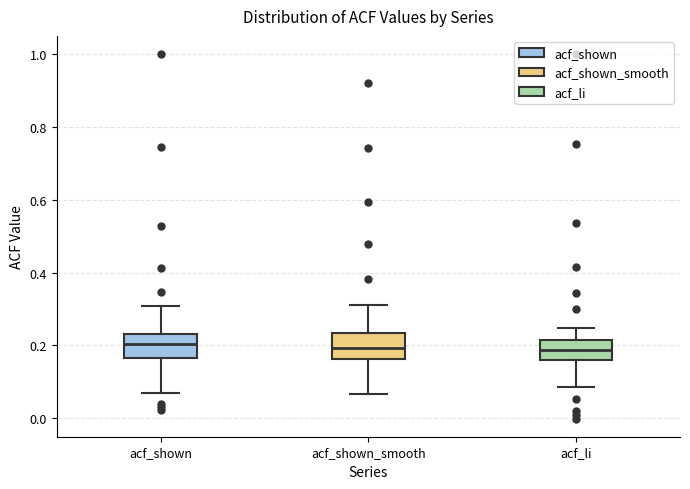

Reading left to right, read every box against the y-axis: the position of its median line, the range the box covers, and the ends of its whiskers. The values are not printed on the chart, so give them approximately, as read against the axis.

acf_shown: median 0.20, box 0.16 to 0.24, whiskers 0.06 to 0.30
acf_shown_smooth: median 0.20, box 0.16 to 0.24, whiskers 0.06 to 0.32
acf_li: median 0.18, box 0.16 to 0.22, whiskers 0.08 to 0.24